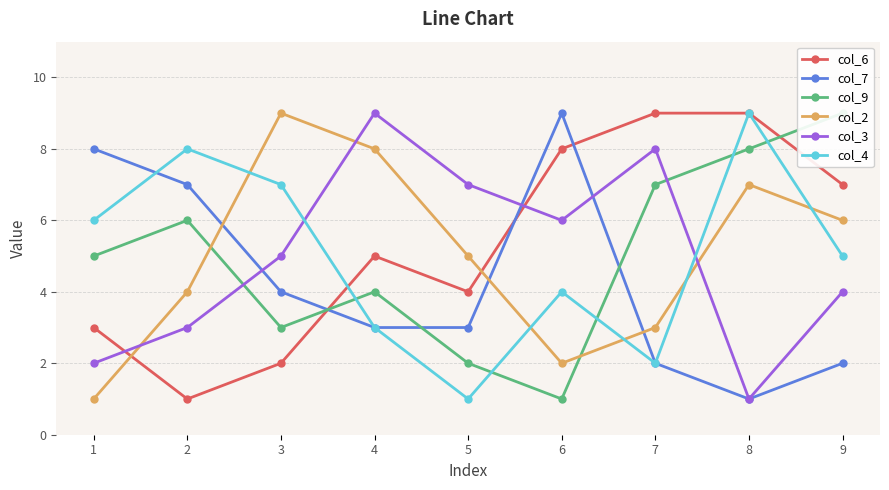

True or false: col_4 has a value of 8 at 2.

True